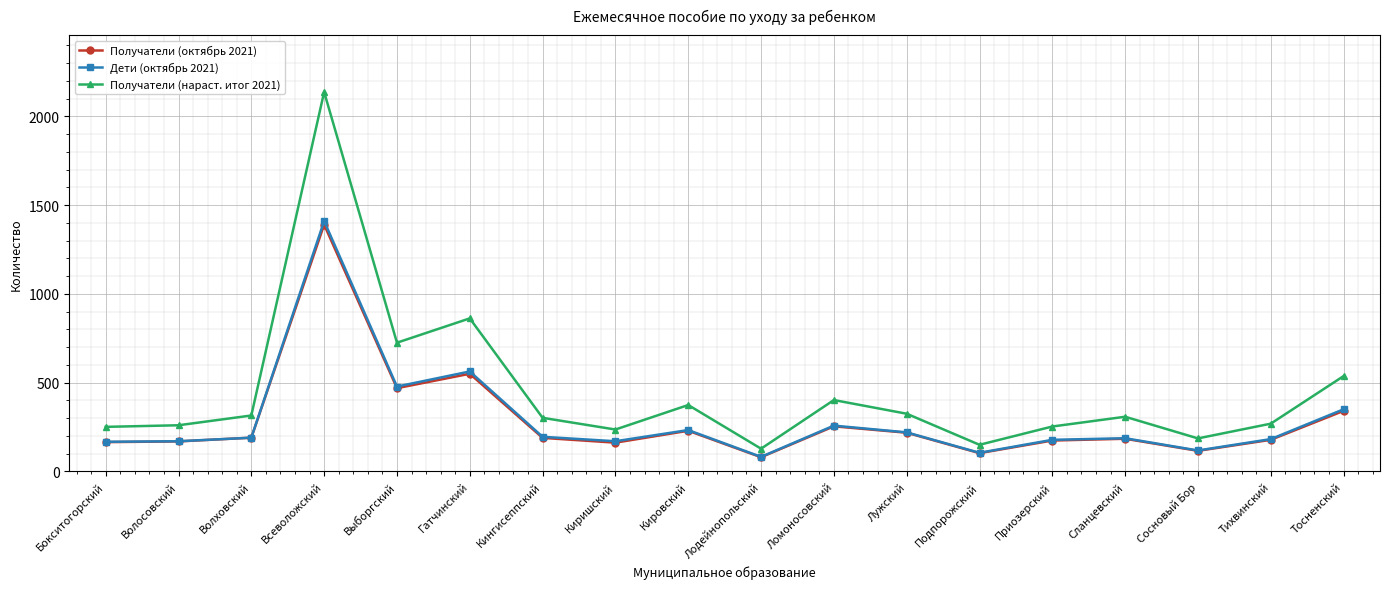

How many data points does each series have?

18